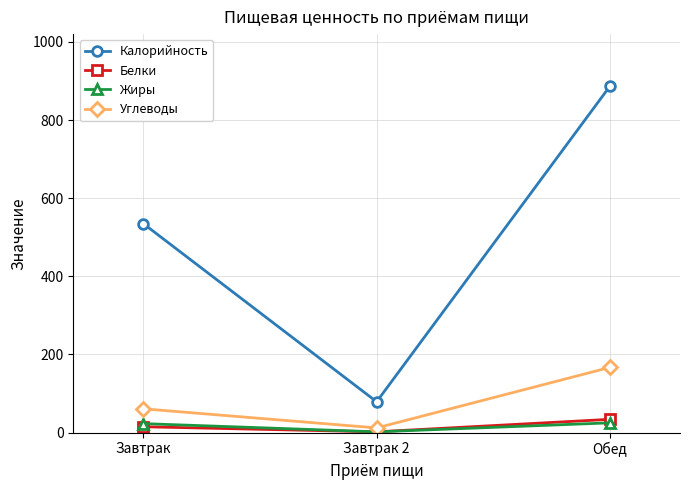

Which series changed the most between Завтрак and Завтрак 2?

Калорийность